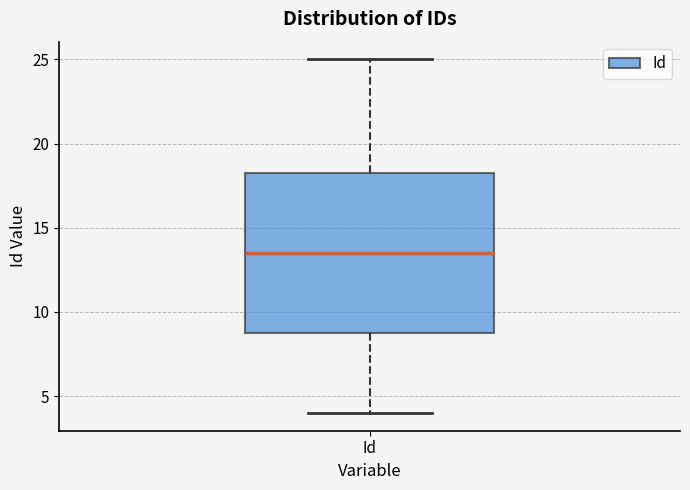

Where does the lower whisker of the box for Id end on the y-axis? The values are not printed on the chart, so give them approximately, as read against the axis.

4.0